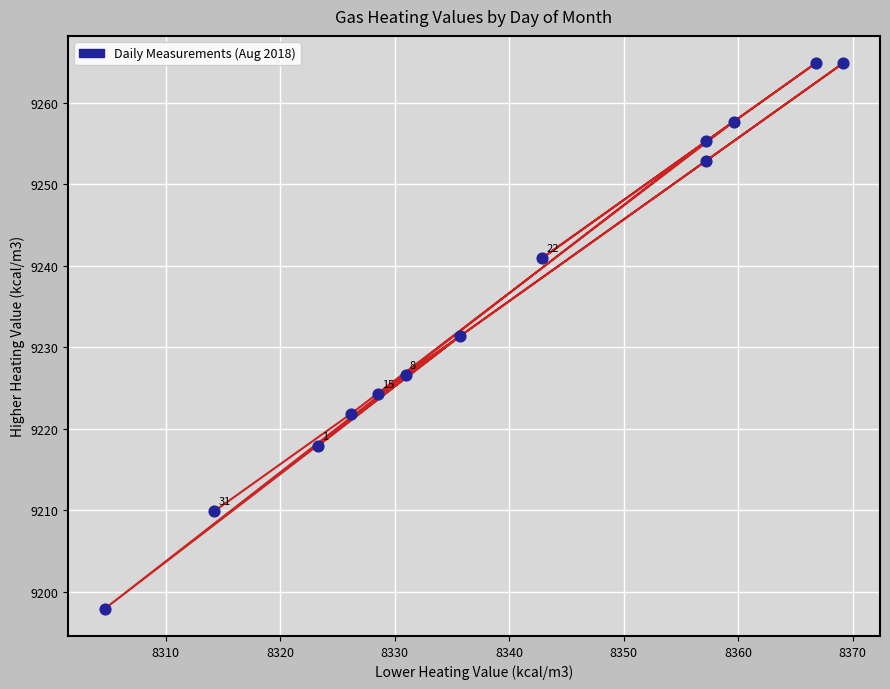

What is the range of X values (max minus min)?

64.5